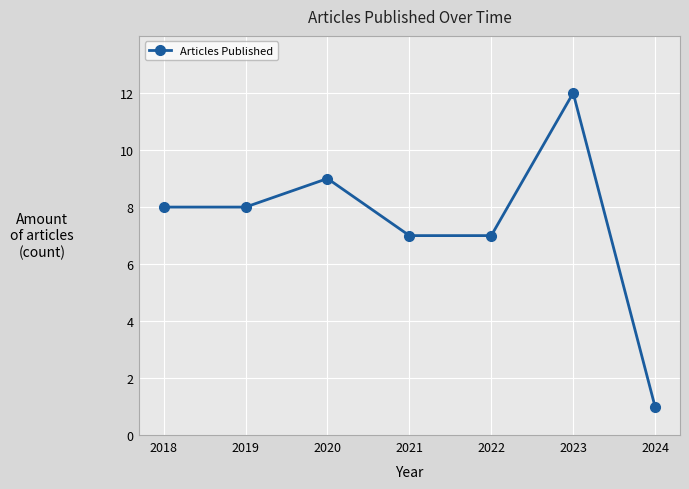

What is the change in value from 2018 to 2020?

+1